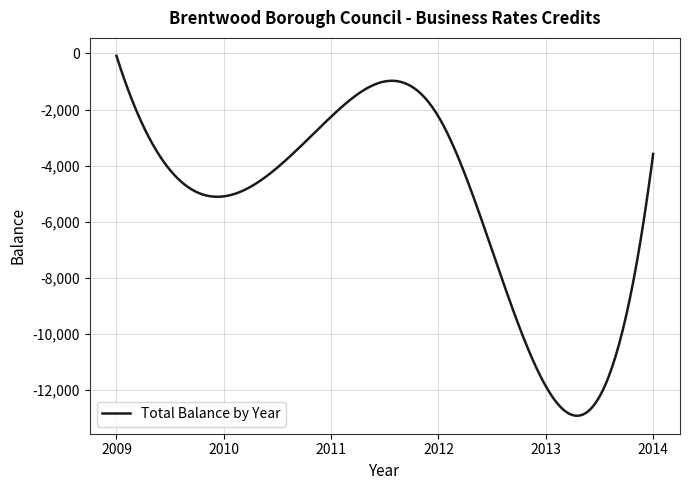

How many categories are shown in the chart?

300